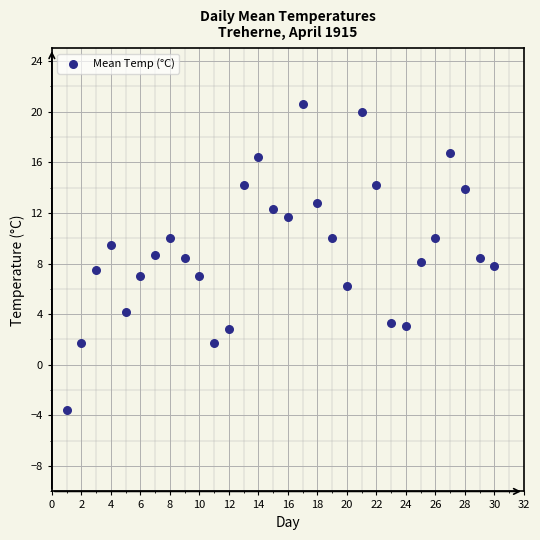

What is the range of X values (max minus min)?

29.0